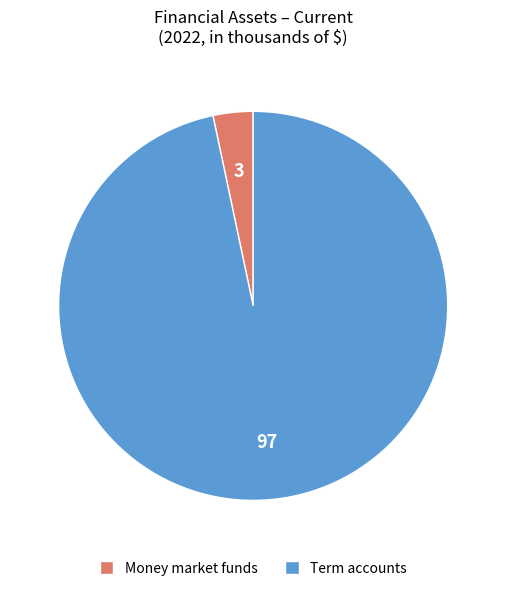

Do Term accounts and Money market funds together represent more than half of the pie?

Yes